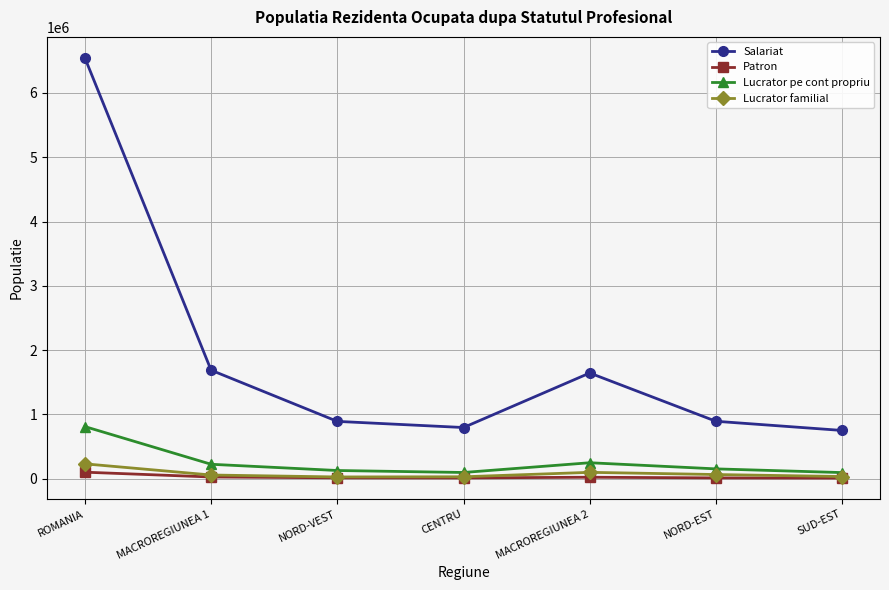

What is the label of the 1st point from the left?

ROMANIA